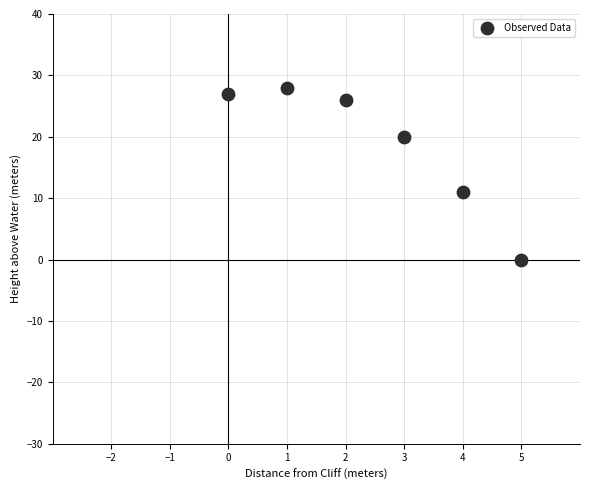

What is the range of Y values (max minus min)?

28